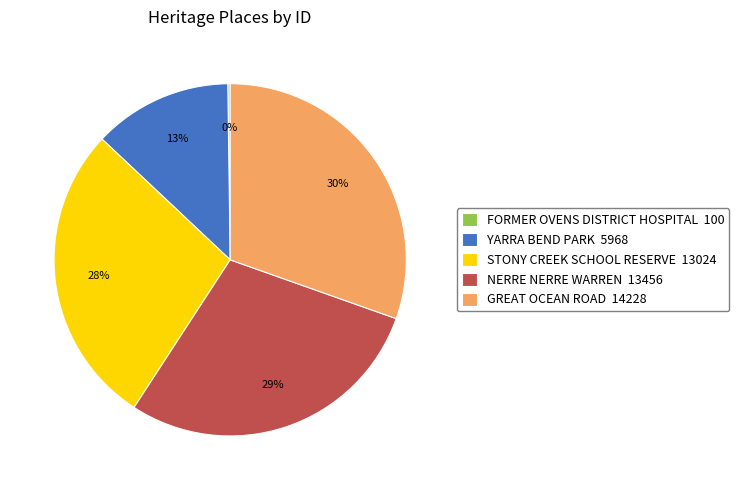

What is the largest slice in the pie chart?

GREAT OCEAN ROAD